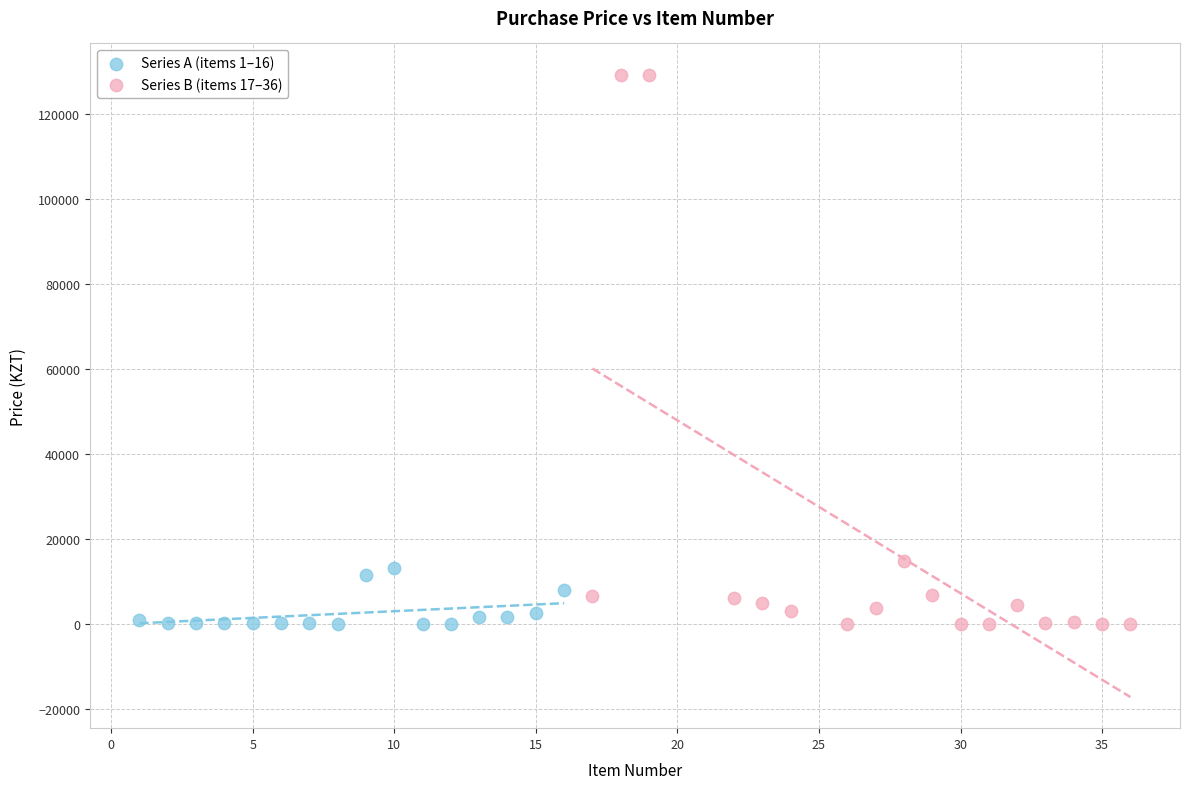

Which series reaches the maximum Y coordinate?

Series B (items 17–36)